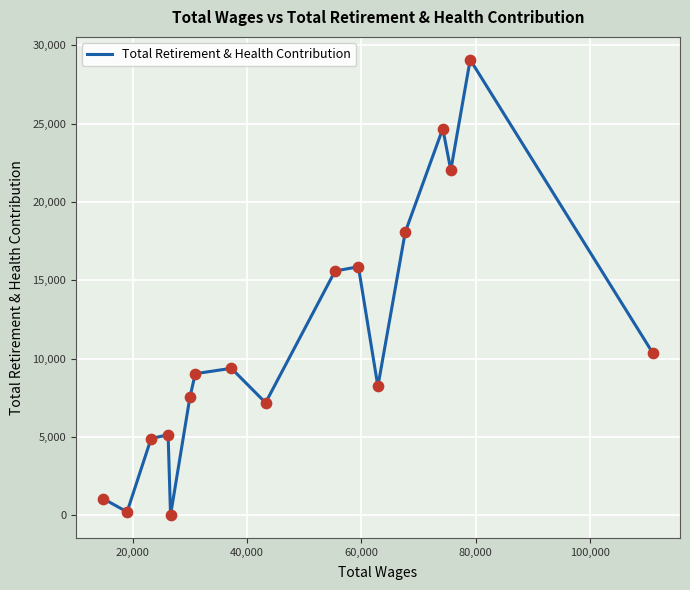

What is the difference between the maximum and minimum values?

29083